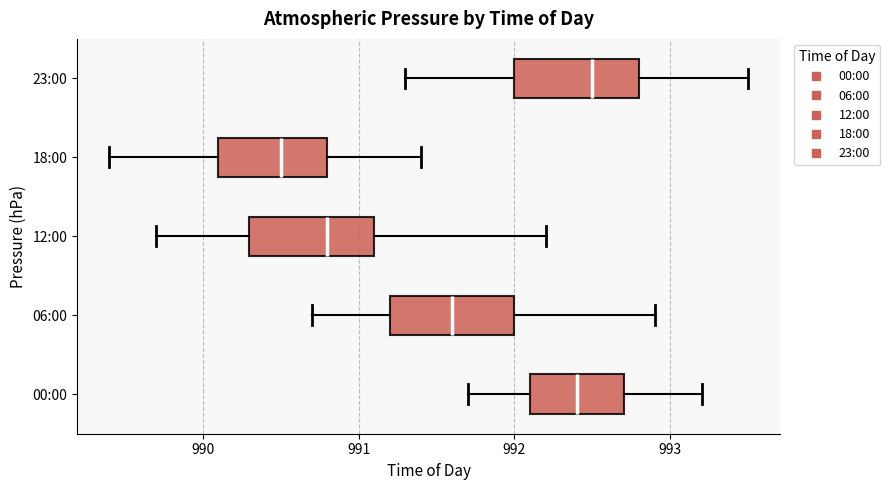

Reading bottom to top, read every box against the x-axis: the position of its median line, the range the box covers, and the ends of its whiskers. The values are not printed on the chart, so give them approximately, as read against the axis.

00:00: median 992.4, box 992.1 to 992.7, whiskers 991.7 to 993.2
06:00: median 991.6, box 991.2 to 992.0, whiskers 990.7 to 992.9
12:00: median 990.8, box 990.3 to 991.1, whiskers 989.7 to 992.2
18:00: median 990.5, box 990.1 to 990.8, whiskers 989.4 to 991.4
23:00: median 992.5, box 992.0 to 992.8, whiskers 991.3 to 993.5